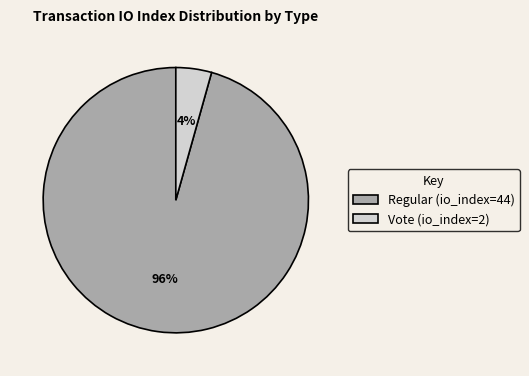

What is the majority slice?

Regular (io_index=44)